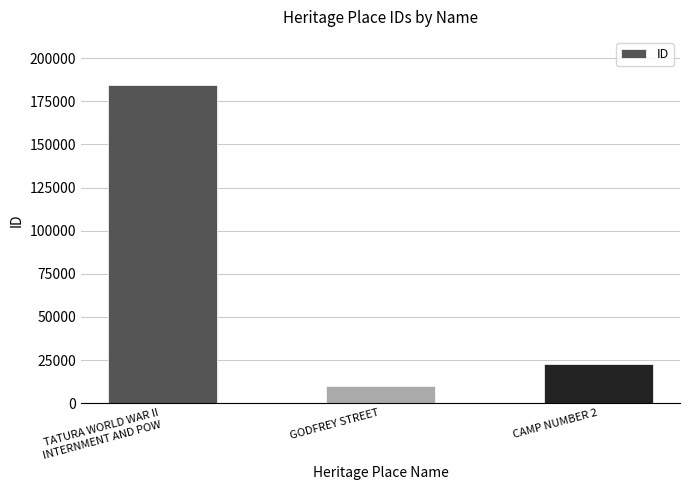

List the labels in order of value, smallest first.

GODFREY STREET, CAMP NUMBER 2, TATURA WORLD WAR II
INTERNMENT AND POW